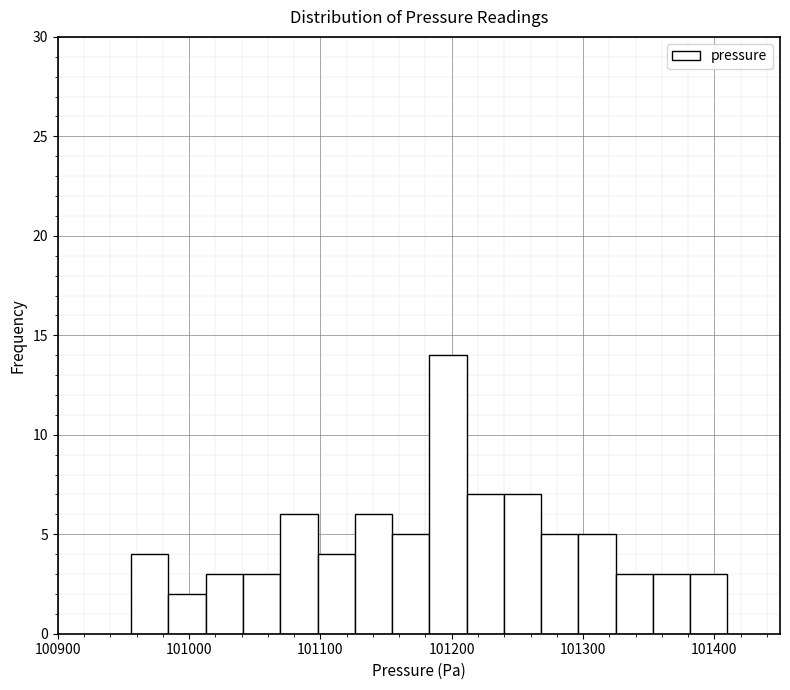

Around what value on the x-axis is the tallest bar? Give the approximate position of its centre, as read against the axis.

101200